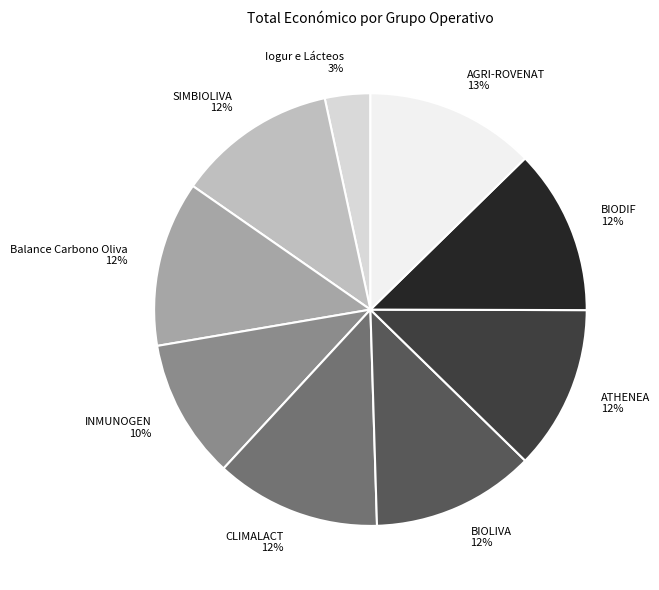

To the nearest percent, what is the difference between the SIMBIOLIVA and AGRI-ROVENAT slice percentages?

1%